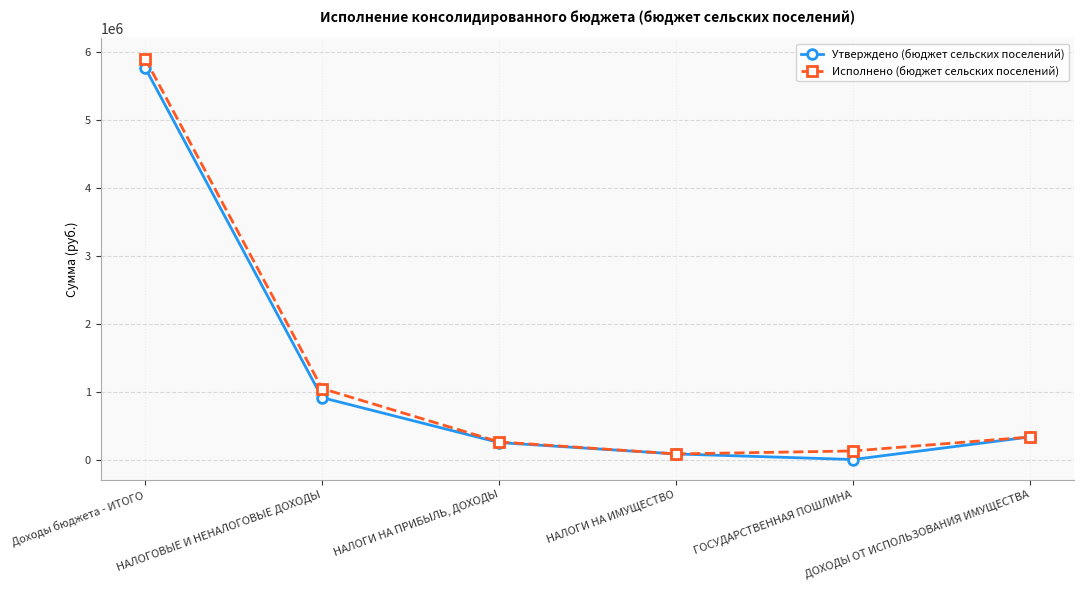

At which label is Утверждено (бюджет сельских поселений) closest to 2891082?

НАЛОГОВЫЕ И НЕНАЛОГОВЫЕ ДОХОДЫ